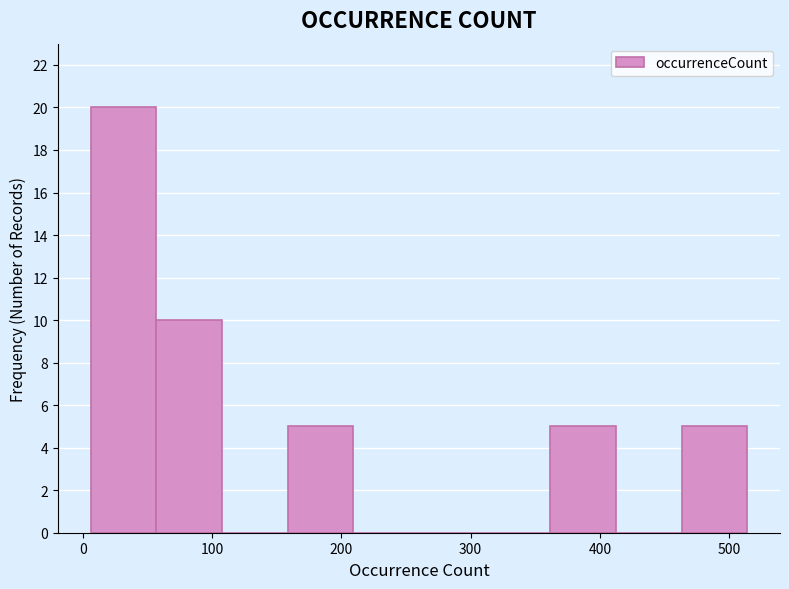

Reading left to right, transcribe this chart: for each bar, give the range it covers on the x-axis and its height. Neither the bar edges nor the heights are printed on the chart, so give them approximately, as read against the axes.

10 to 60: 20
60 to 110: 10
110 to 160: 0
160 to 210: 5
210 to 260: 0
260 to 310: 0
310 to 360: 0
360 to 410: 5
410 to 460: 0
460 to 510: 5